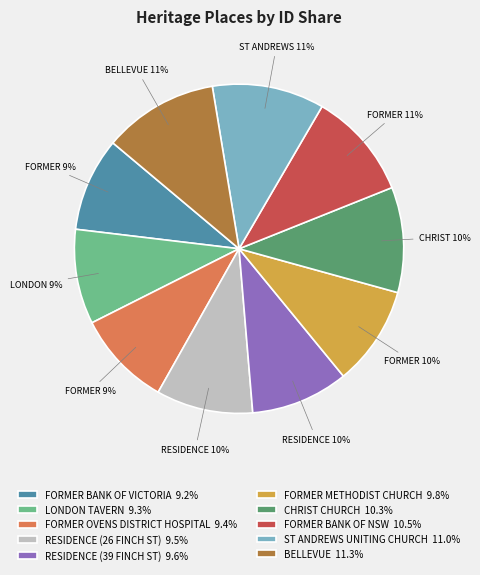

Is there any slice that represents more than half of the pie?

No